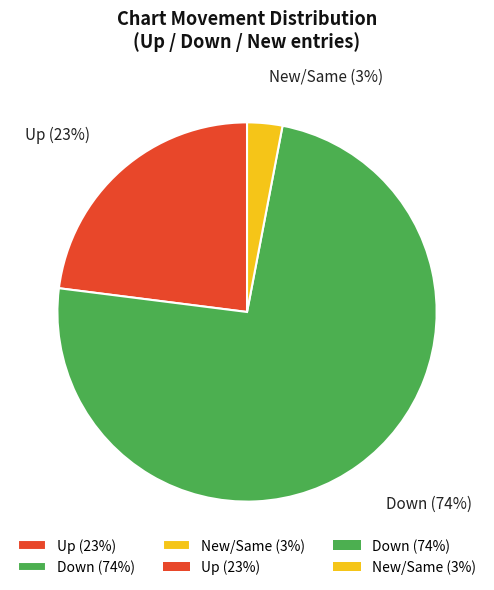

Rank the categories by value from lowest to highest.

New/Same (3%), Up (23%), Down (74%)